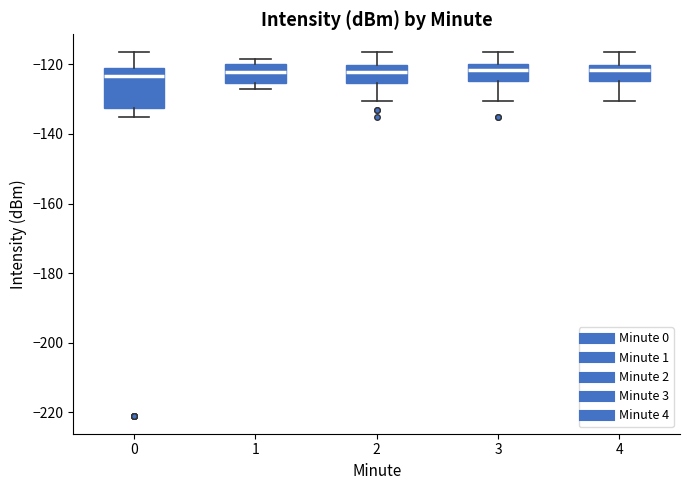

Reading left to right, transcribe this box plot: for each box, give where its median line is, the range the box spans, and where its two whiskers end, as read against the y-axis. The values are not printed on the chart, so give them approximately, as read against the axis.

0: median -124, box -132 to -122, whiskers -136 to -116
1: median -122, box -126 to -120, whiskers -128 to -118
2: median -122, box -126 to -120, whiskers -130 to -116
3: median -122, box -124 to -120, whiskers -130 to -116
4: median -122, box -124 to -120, whiskers -130 to -116